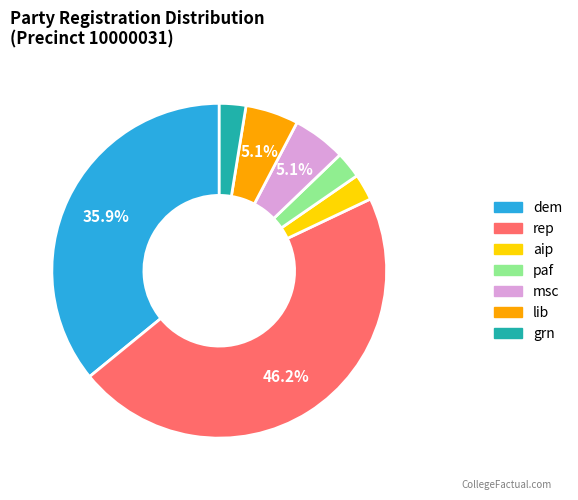

Is there any slice that represents more than half of the pie?

No